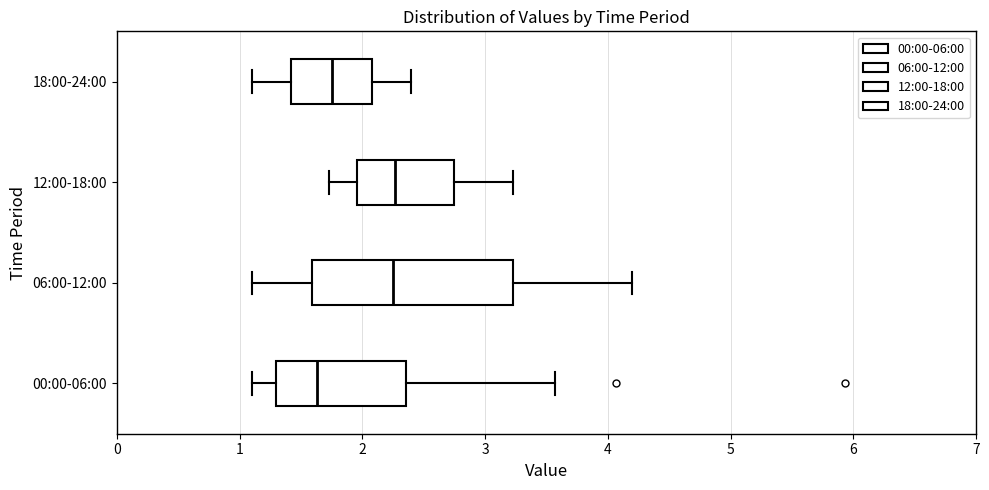

Which box's median line is the furthest to the left?

00:00-06:00